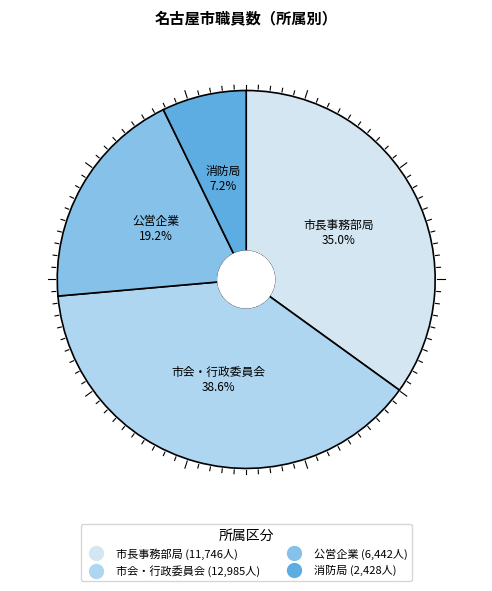

What percentage is NOT represented by 市会・行政委員会?

61.4%